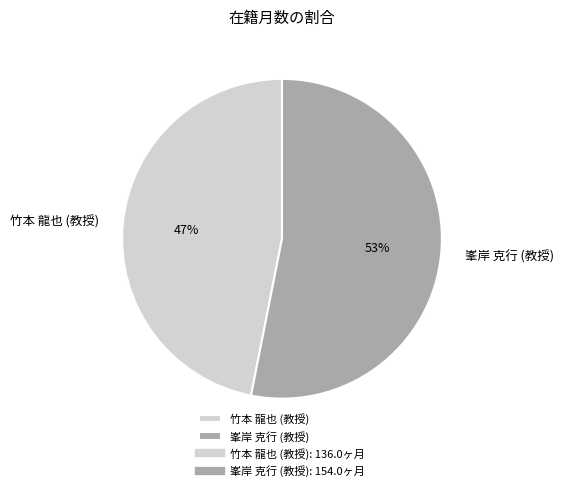

Which category has the biggest portion of the pie?

峯岸 克行 (教授)